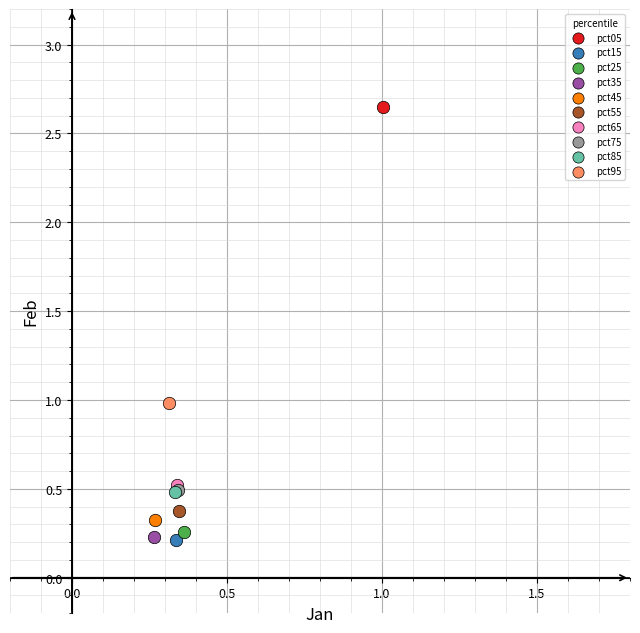

Which series reaches the maximum Y coordinate?

pct05